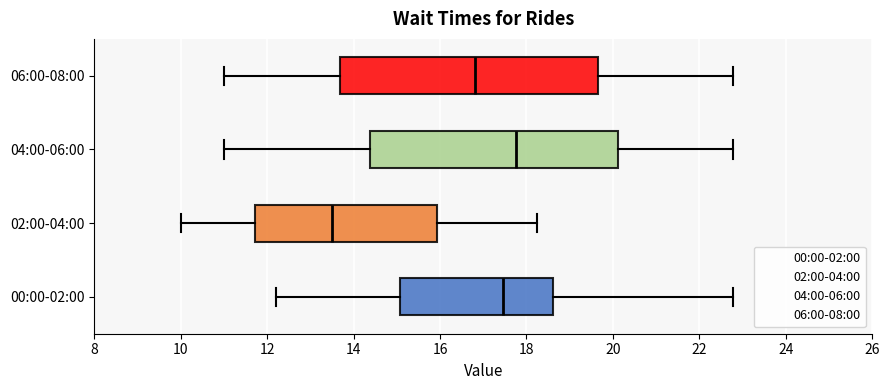

Reading bottom to top, read every box against the x-axis: the position of its median line, the range the box covers, and the ends of its whiskers. The values are not printed on the chart, so give them approximately, as read against the axis.

00:00-02:00: median 17.4, box 15.0 to 18.6, whiskers 12.2 to 22.8
02:00-04:00: median 13.6, box 11.8 to 16.0, whiskers 10.0 to 18.2
04:00-06:00: median 17.8, box 14.4 to 20.2, whiskers 11.0 to 22.8
06:00-08:00: median 16.8, box 13.6 to 19.6, whiskers 11.0 to 22.8